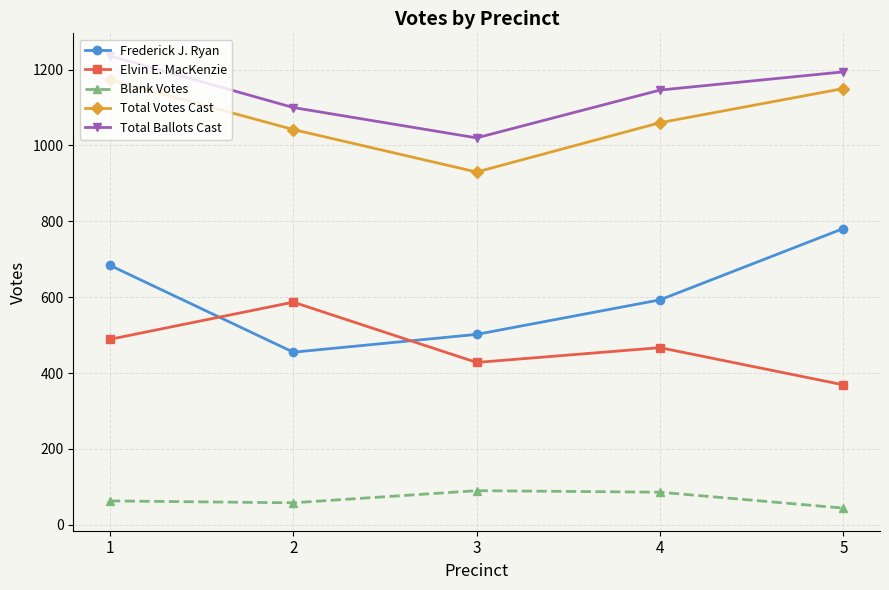

Is this an area chart (filled region under the line)?

No